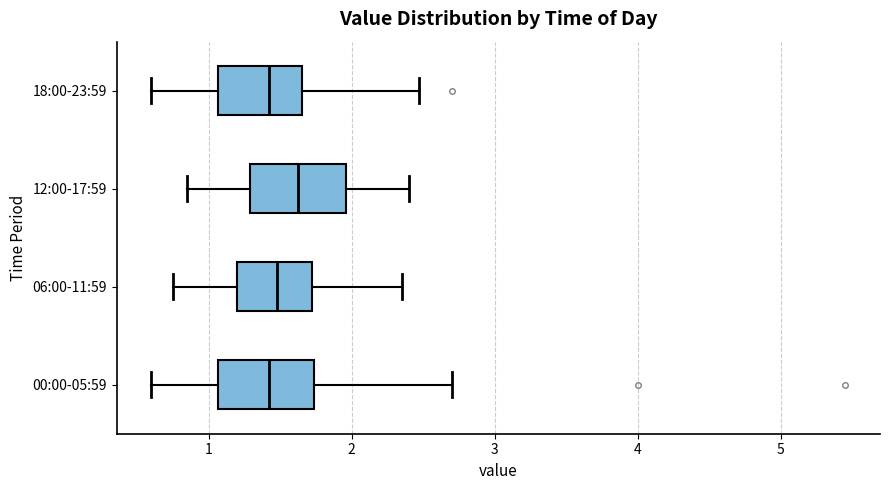

Reading bottom to top, read every box against the x-axis: the position of its median line, the range the box covers, and the ends of its whiskers. The values are not printed on the chart, so give them approximately, as read against the axis.

00:00-05:59: median 1.4, box 1.1 to 1.7, whiskers 0.6 to 2.7
06:00-11:59: median 1.5, box 1.2 to 1.7, whiskers 0.8 to 2.4
12:00-17:59: median 1.6, box 1.3 to 2.0, whiskers 0.9 to 2.4
18:00-23:59: median 1.4, box 1.1 to 1.7, whiskers 0.6 to 2.5